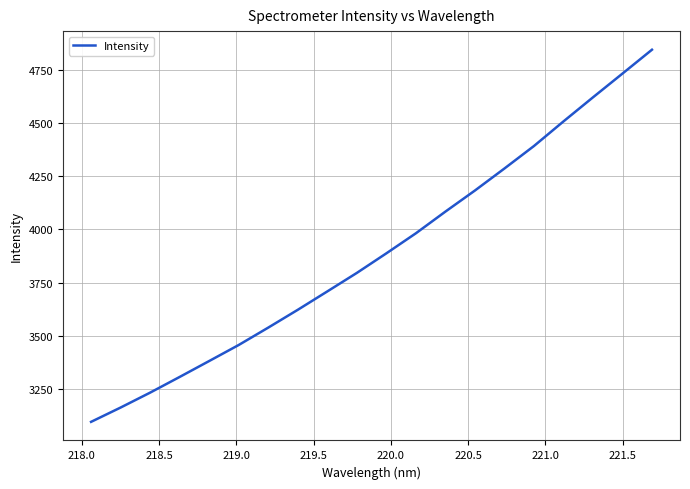

What is the minimum value shown in the chart?

3093.8